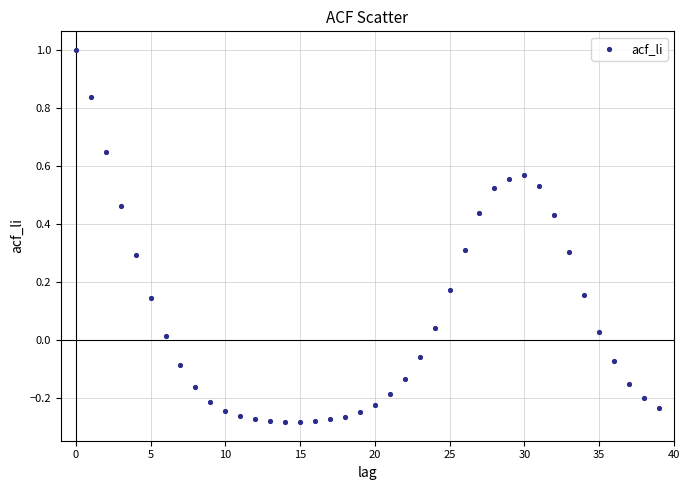

What is the range of Y values (max minus min)?

1.3